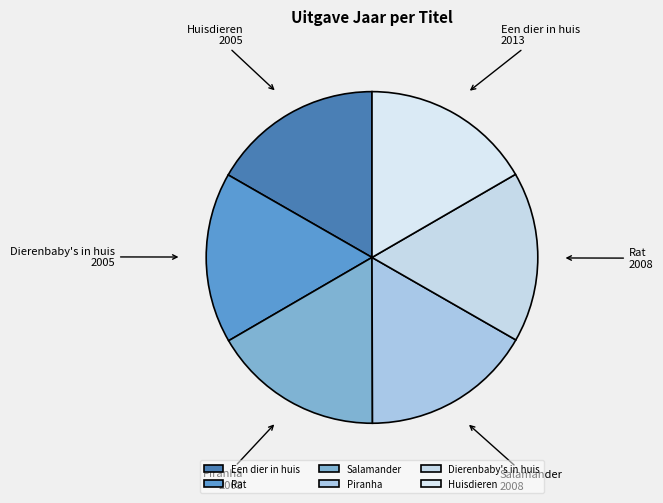

Is it true that Dierenbaby's in huis is 17% of the pie?

True